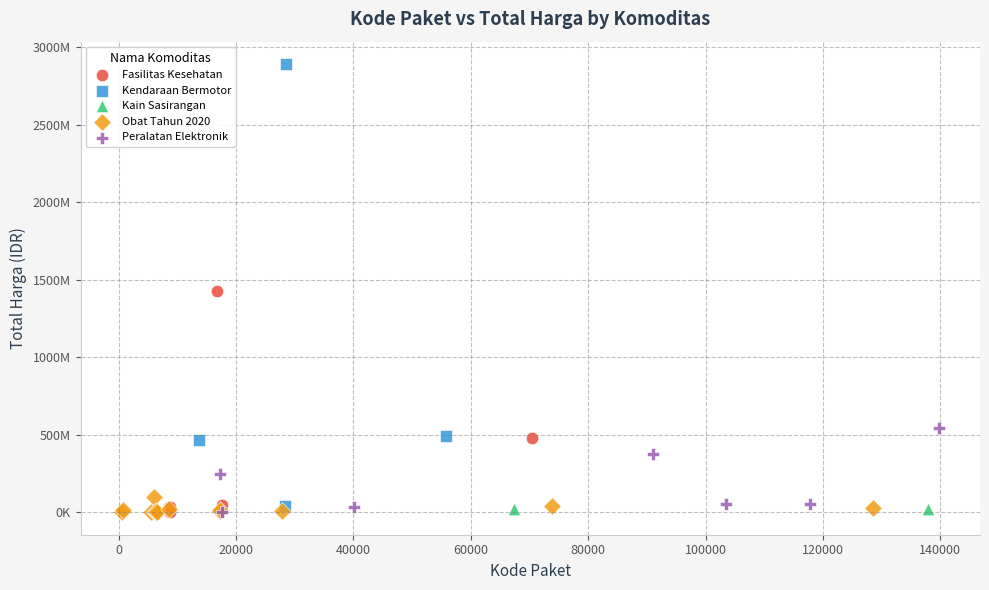

What are all the series names shown in the legend?

Fasilitas Kesehatan, Kendaraan Bermotor, Kain Sasirangan, Obat Tahun 2020, Peralatan Elektronik